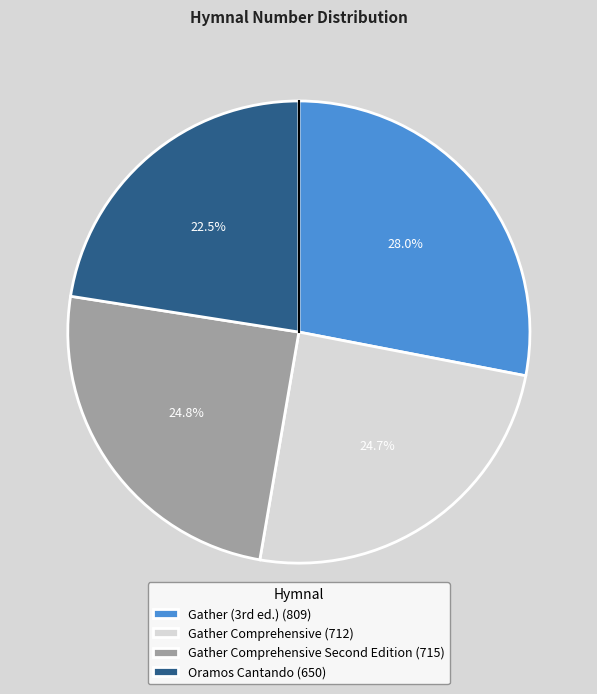

Between Oramos Cantando (650) and Gather Comprehensive (712), which is larger?

Gather Comprehensive (712)